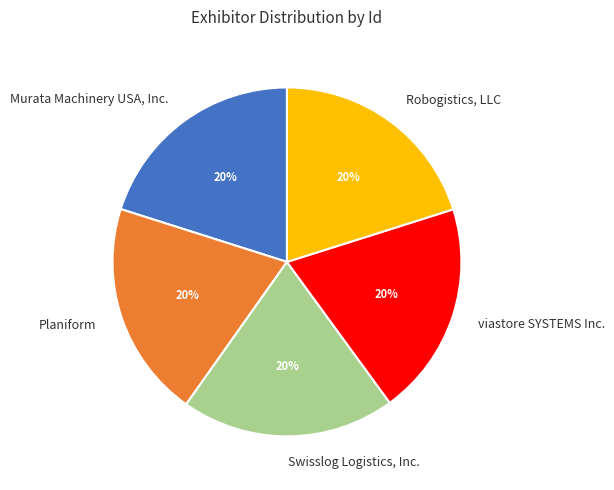

Count the number of slices in the pie.

5